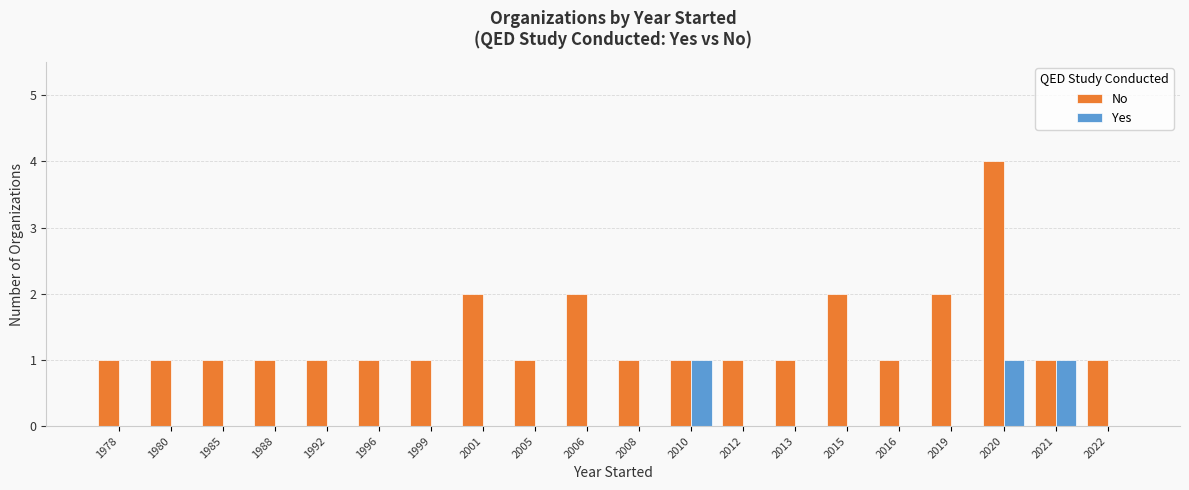

Which category has the highest value in the No series?

2020